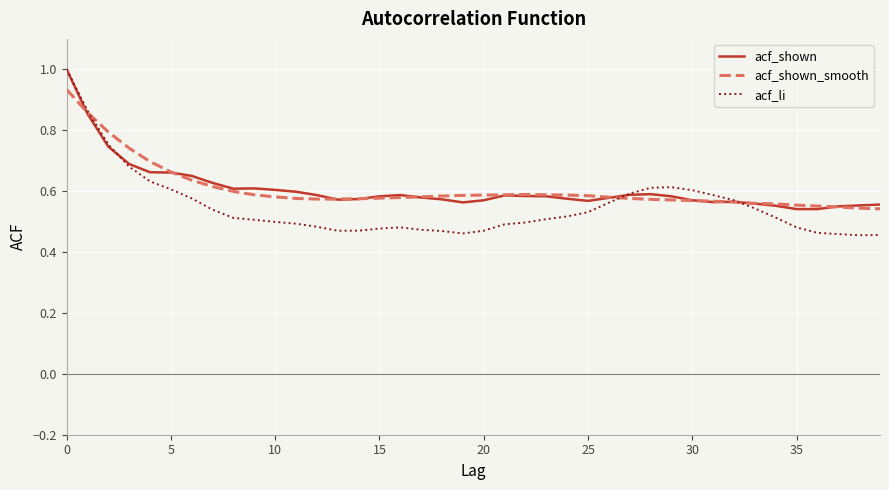

What is the maximum value for acf_shown?

1.0